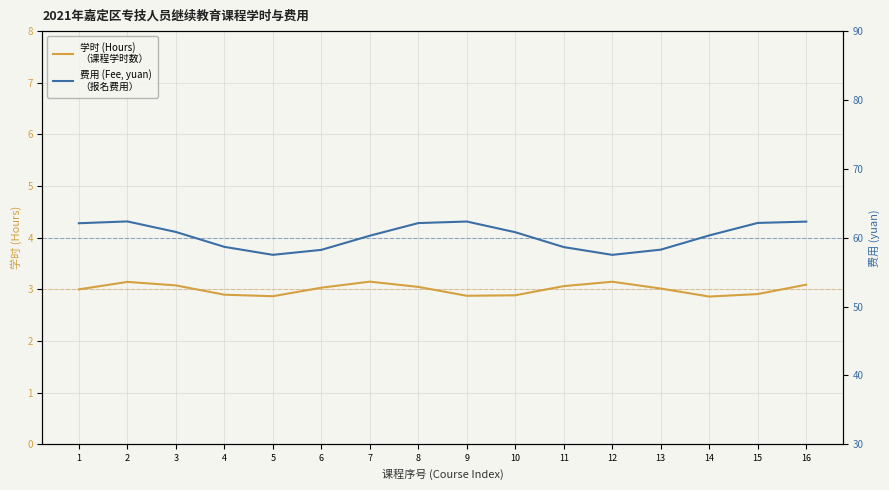

Rank the series by their average value, from lowest to highest.

学时 (Hours)
（课程学时数）, 费用 (Fee, yuan)
（报名费用）